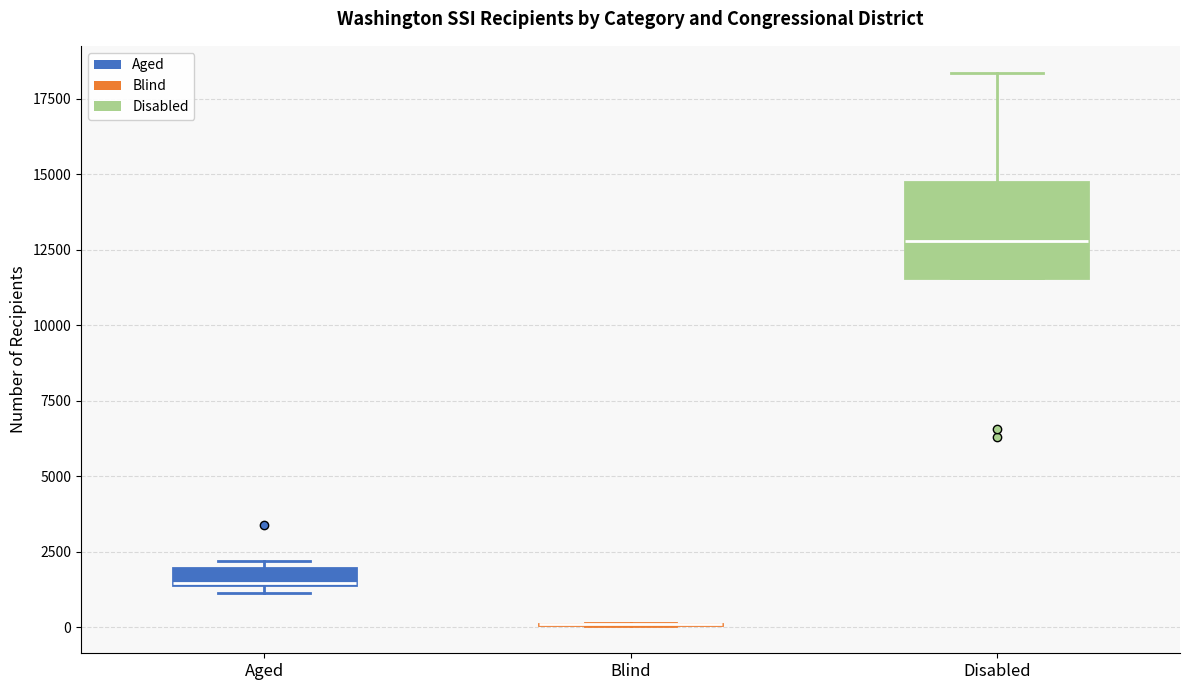

Where is the upper edge of the box for Aged on the y-axis? The values are not printed on the chart, so give them approximately, as read against the axis.

2000